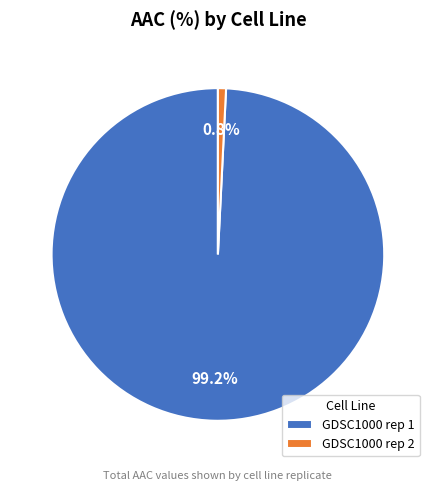

How many segments does this pie chart have?

2